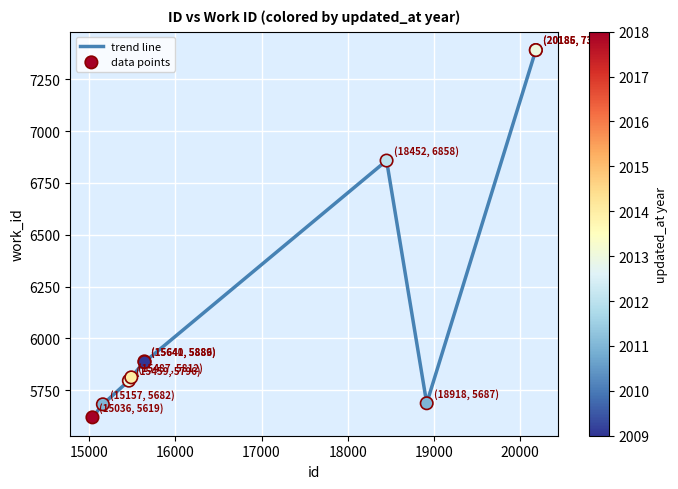

What is the minimum value shown in the chart?

5619